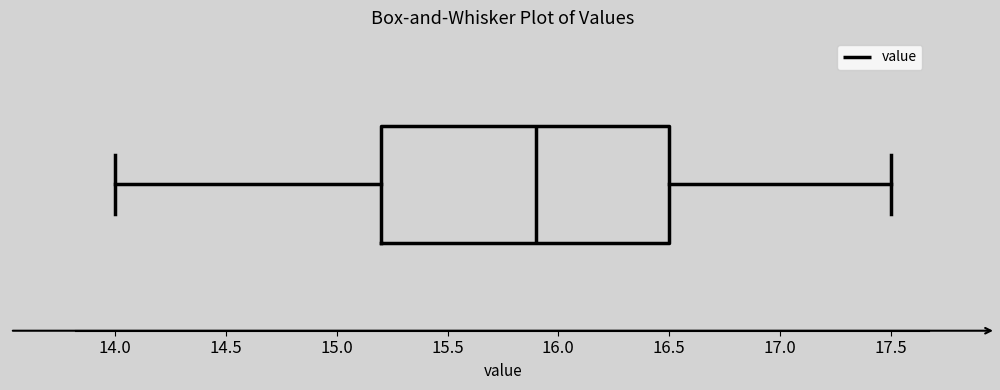

Transcribe this box plot: give where the median line is, the range the box spans, and where the two whiskers end, as read against the x-axis. The values are not printed on the chart, so give them approximately, as read against the axis.

median 15.9, box 15.2 to 16.5, whiskers 14.0 to 17.5